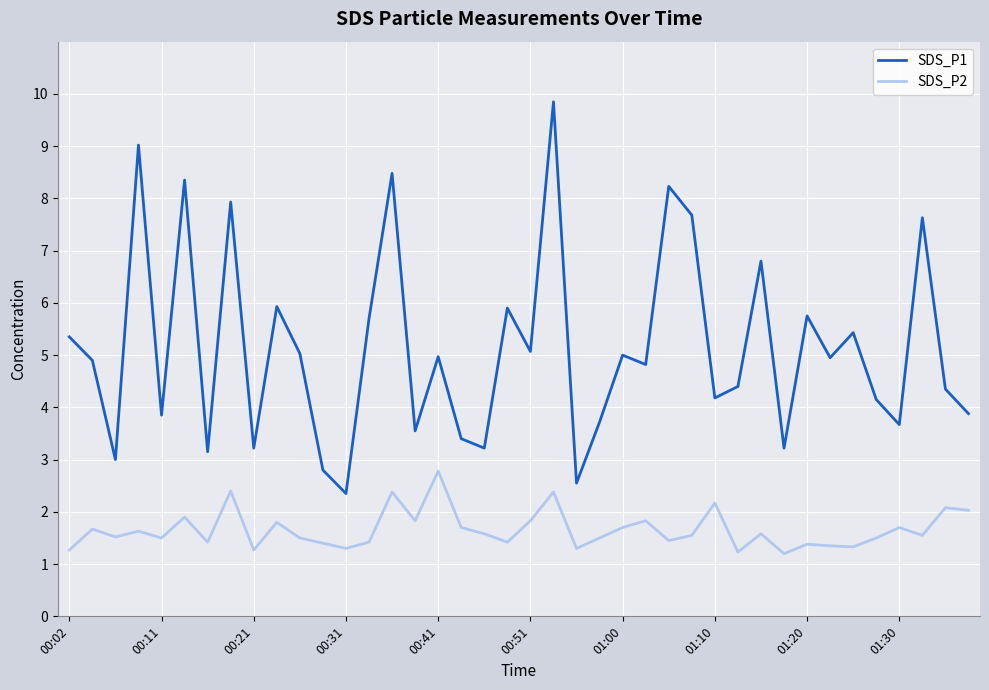

Which series has the largest total across all categories?

SDS_P1